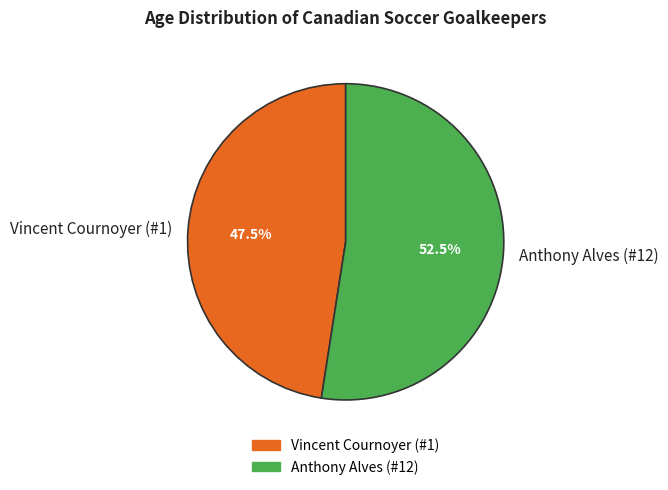

What is the majority slice?

Anthony Alves (#12)